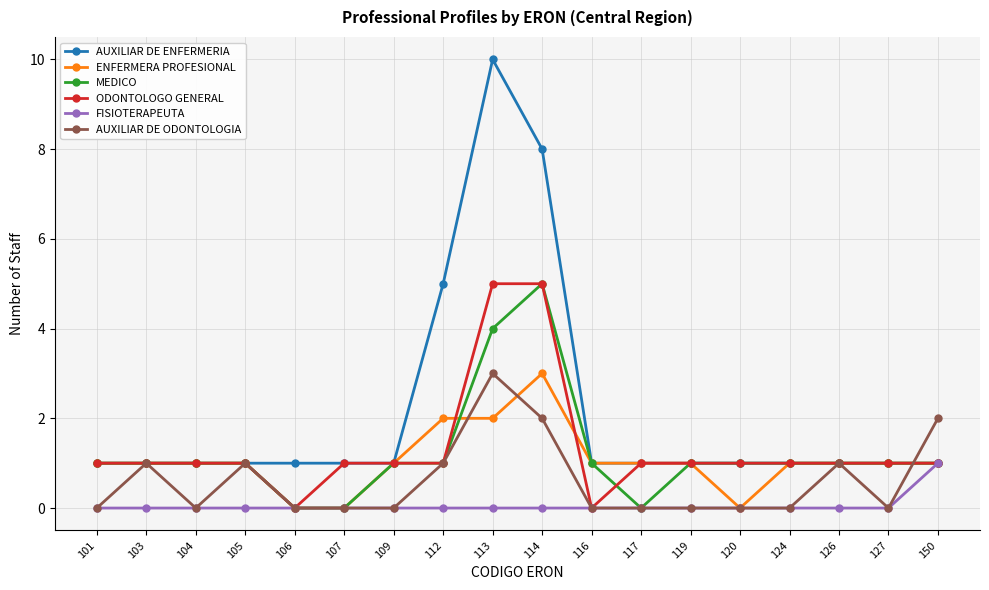

What is the approximate value of MEDICO at 105?

1